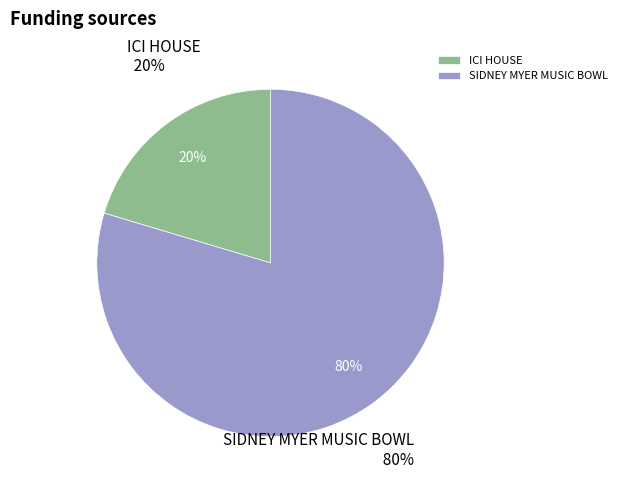

To the nearest percent, what is the combined percentage of ICI HOUSE and SIDNEY MYER MUSIC BOWL?

100%